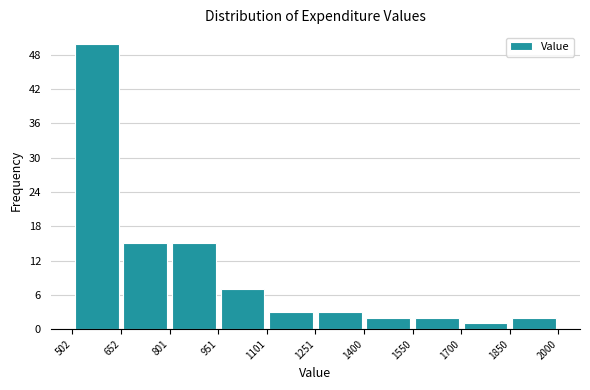

Which range on the x-axis has the tallest bar?

502 to 652